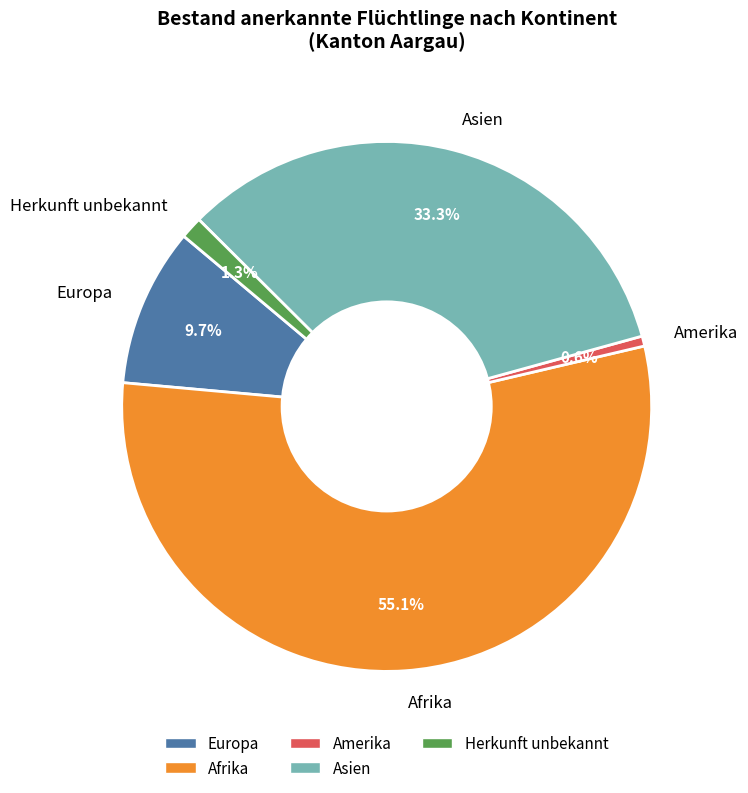

The Asien slice represents 22% of the pie. True or false?

False